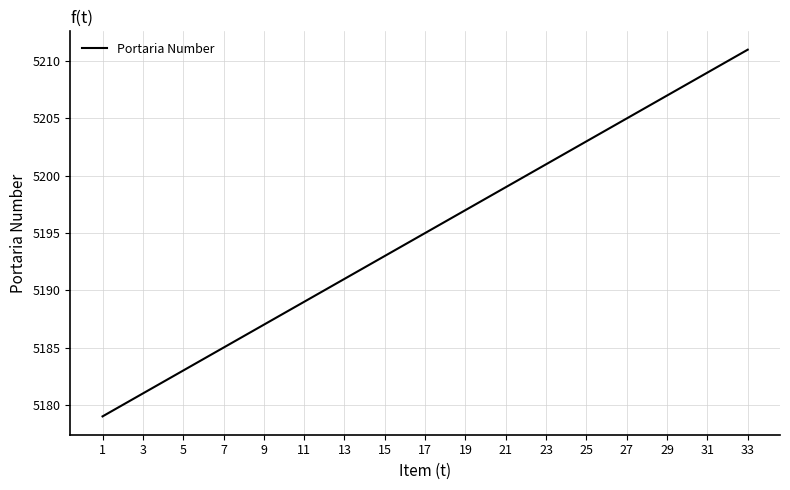

What is the sum of all values?

171435